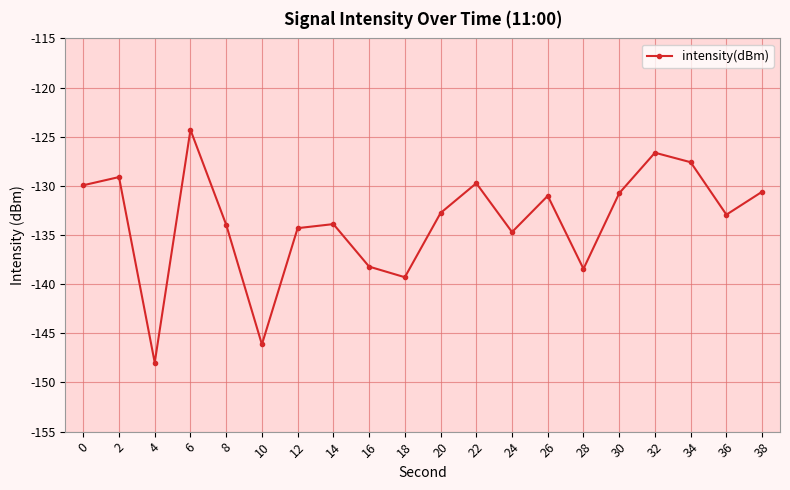

What is the sum of the values at 32 and 14?

-260.5